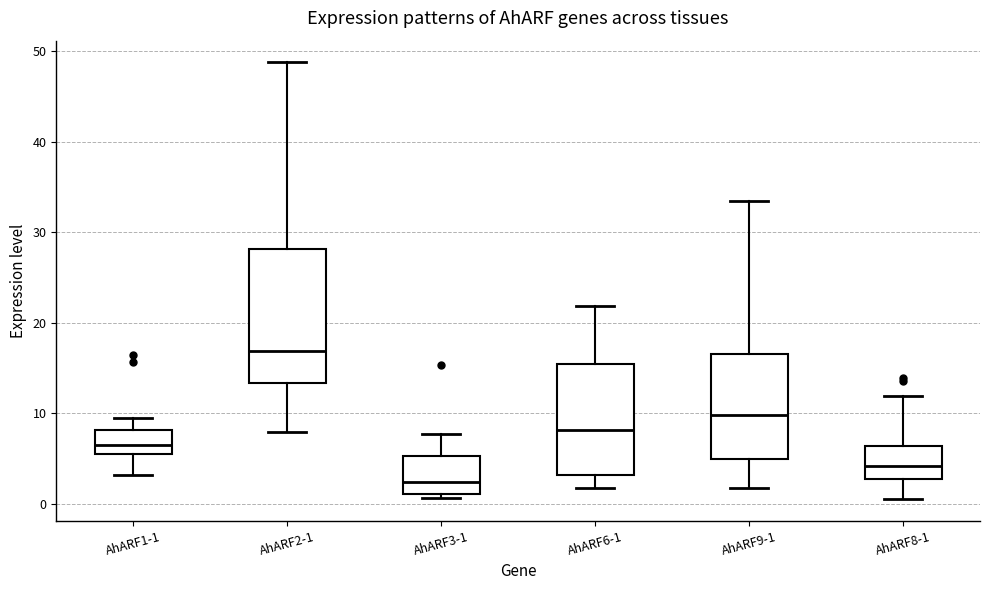

Reading left to right, transcribe this box plot: for each box, give where its median line is, the range the box spans, and where its two whiskers end, as read against the y-axis. The values are not printed on the chart, so give them approximately, as read against the axis.

AhARF1-1: median 6 (inside the box), box 6 to 8, whiskers 3 to 10
AhARF2-1: median 17, box 13 to 28, whiskers 8 to 49
AhARF3-1: median 2, box 1 to 5, whiskers 1 (just below the box's lower edge) to 8
AhARF6-1: median 8, box 3 to 15, whiskers 2 to 22
AhARF9-1: median 10, box 5 to 17, whiskers 2 to 34
AhARF8-1: median 4, box 3 to 6, whiskers 1 to 12